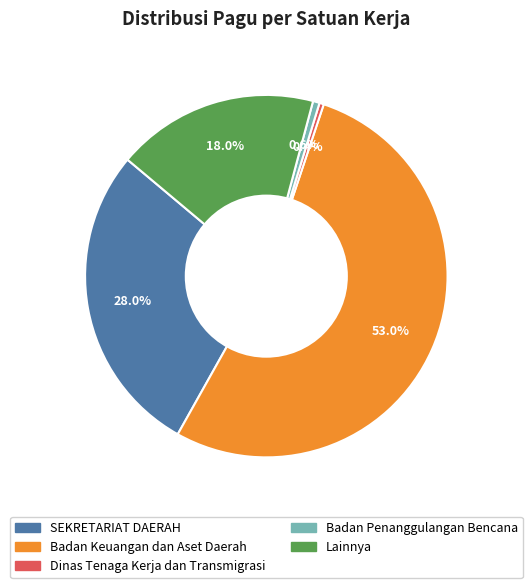

Is there a majority slice in this chart?

Yes